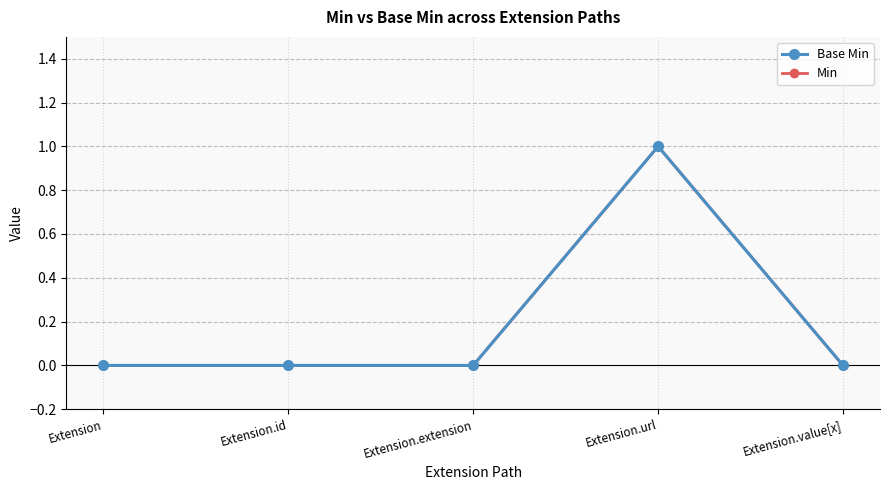

Does the chart have visible grid lines?

Yes